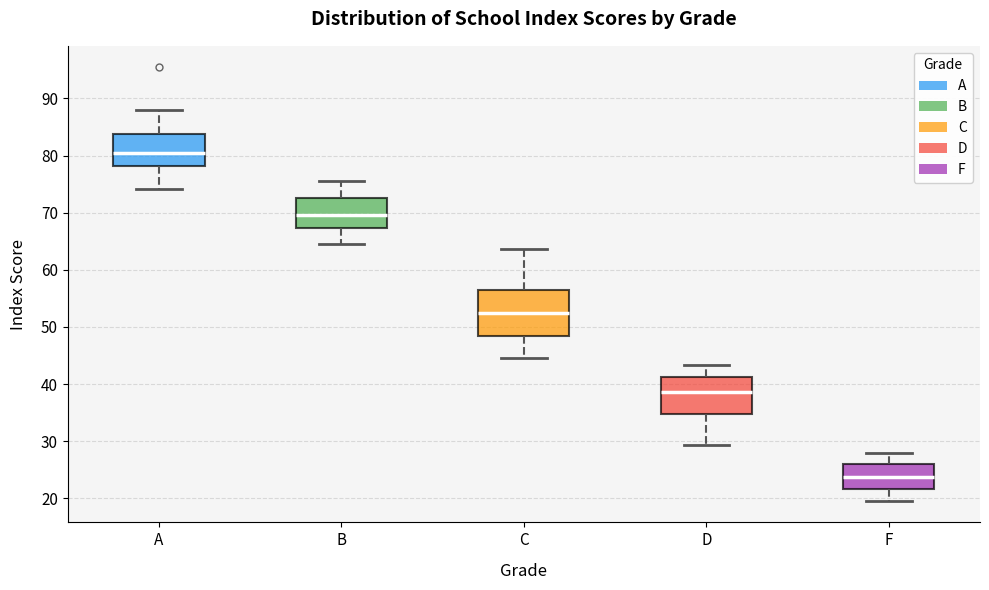

Reading left to right, transcribe this box plot: for each box, give where its median line is, the range the box spans, and where its two whiskers end, as read against the y-axis. The values are not printed on the chart, so give them approximately, as read against the axis.

A: median 80, box 78 to 84, whiskers 74 to 88
B: median 70, box 67 to 73, whiskers 65 to 76
C: median 52, box 48 to 56, whiskers 45 to 64
D: median 39, box 35 to 41, whiskers 29 to 43
F: median 24, box 22 to 26, whiskers 20 to 28